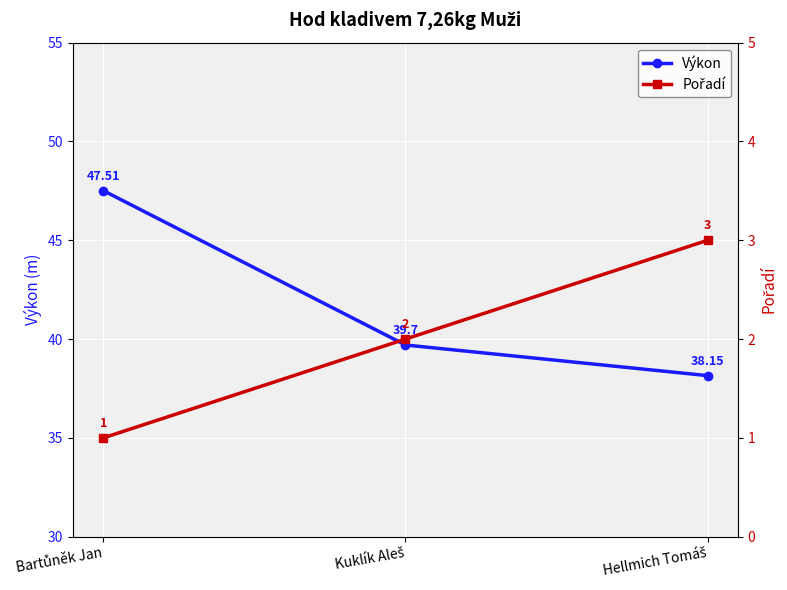

What is the difference between the maximum and minimum values in the Výkon series?

9.4